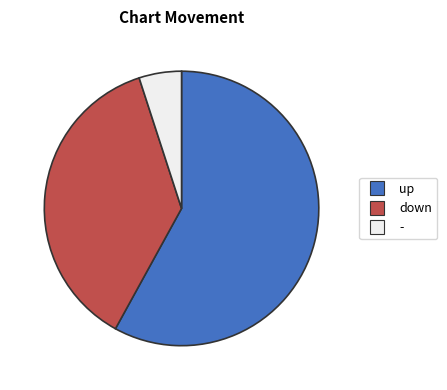

Combined, do - and up account for over 50%?

Yes